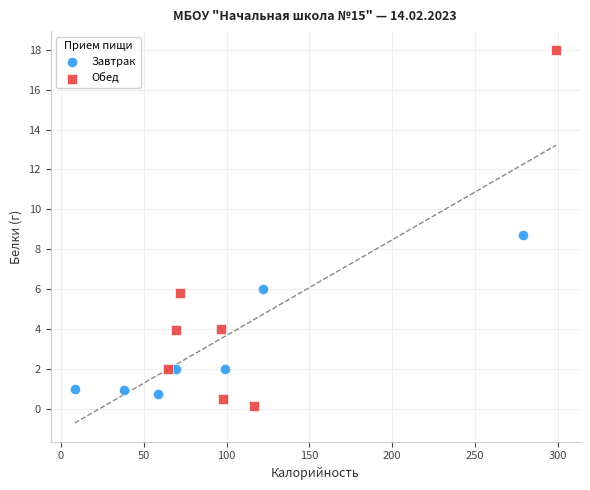

Which series reaches the maximum Y coordinate?

Обед